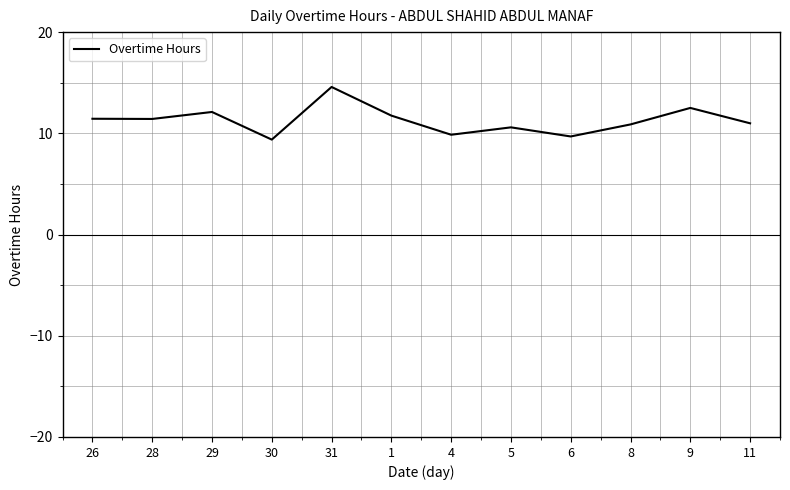

Approximately how many times larger is the value at 30 compared to 4?

1.0